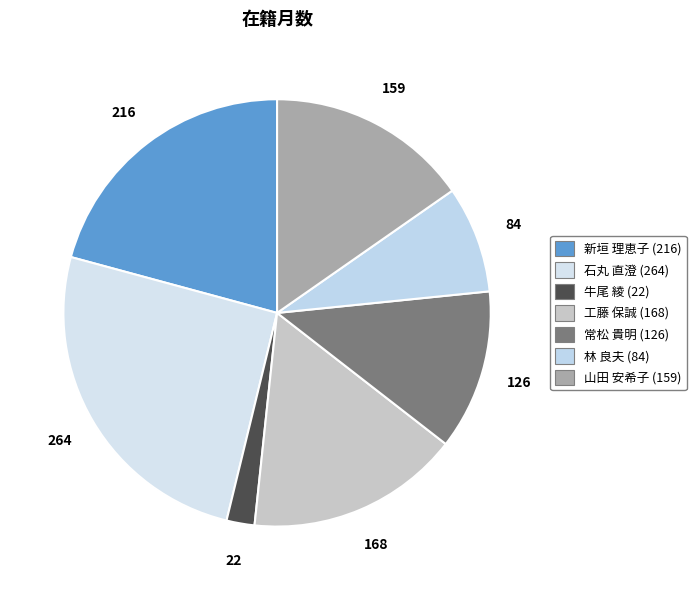

How many slices are in this pie chart?

7